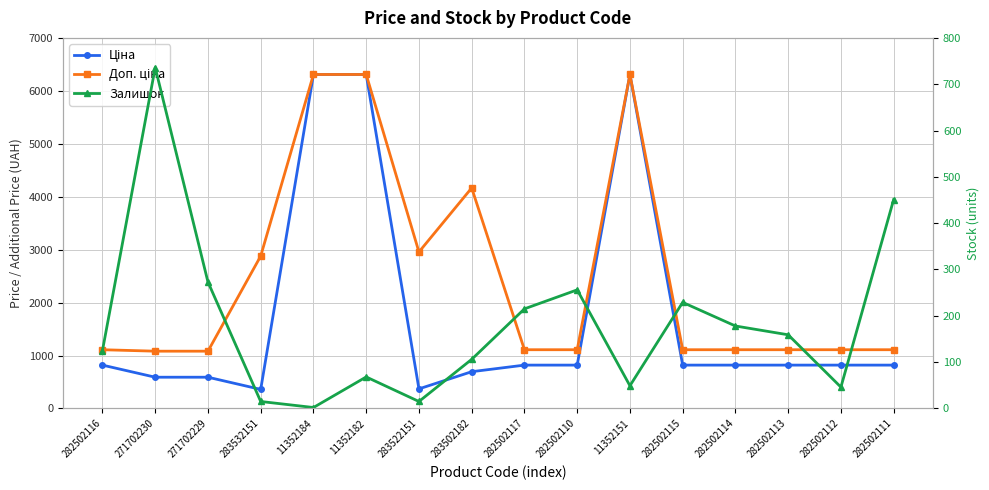

How many data points does each series have?

16